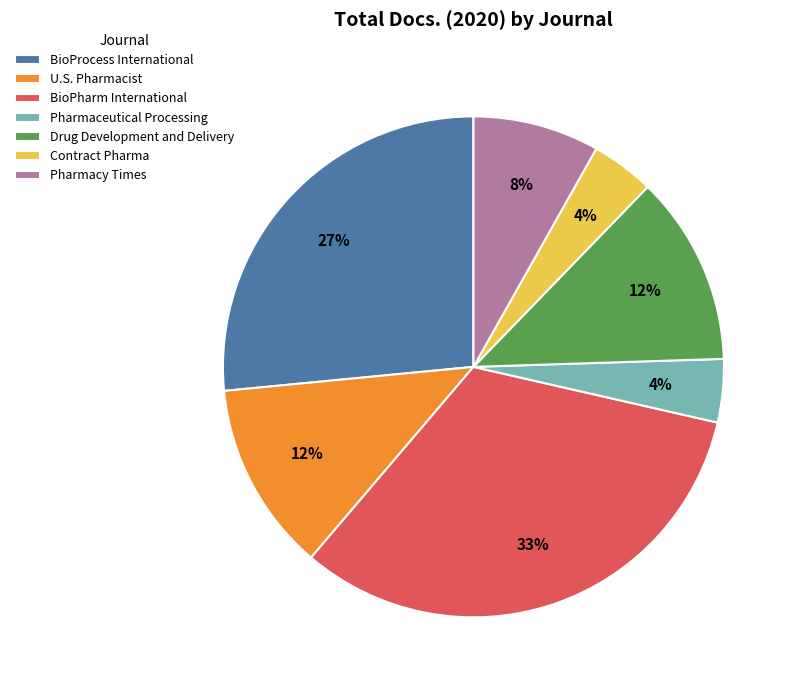

True or false: U.S. Pharmacist accounts for 2% of the total.

False